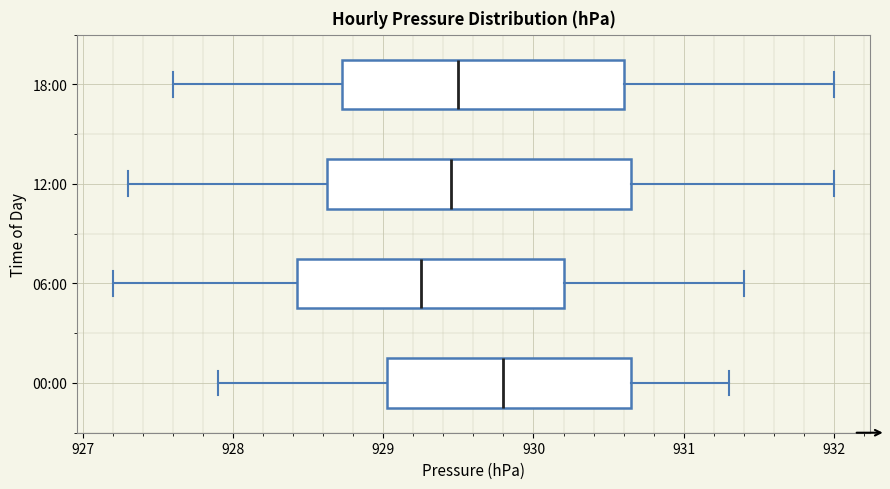

Where does the left whisker of the box for 12:00 end on the x-axis? The values are not printed on the chart, so give them approximately, as read against the axis.

927.3